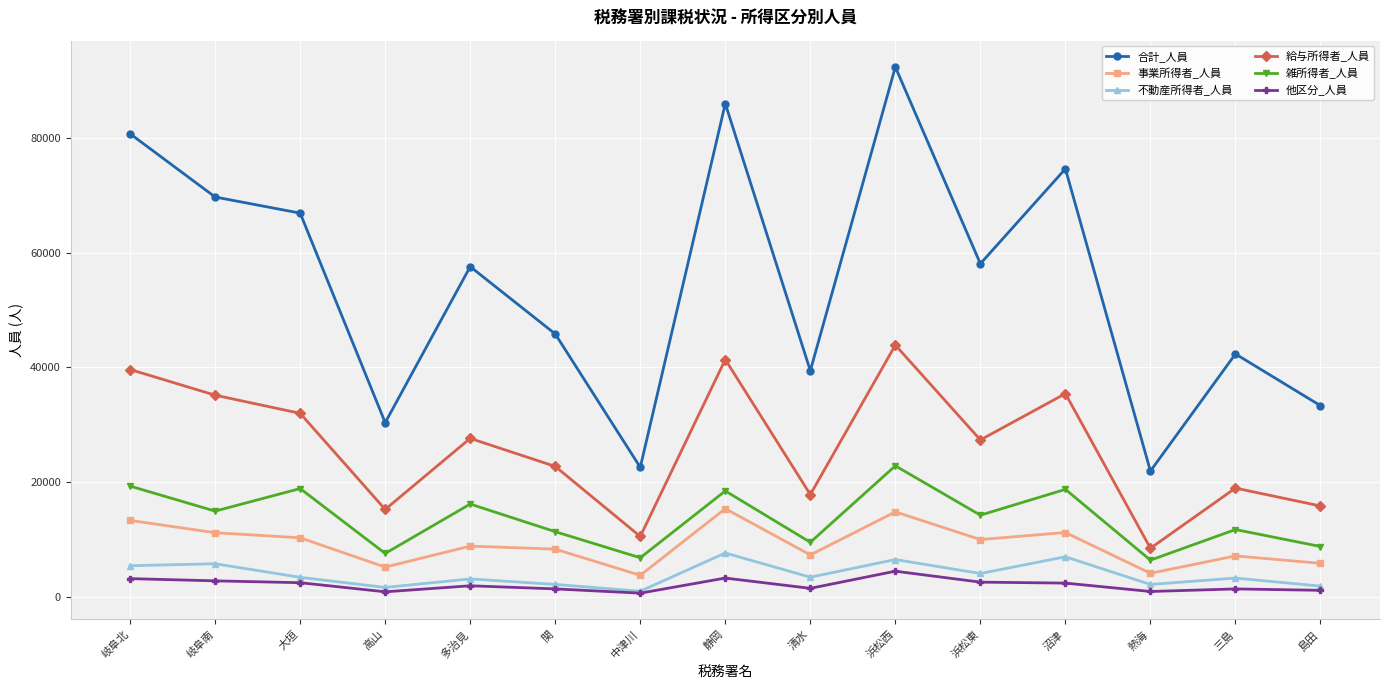

How many series are shown in this chart?

6